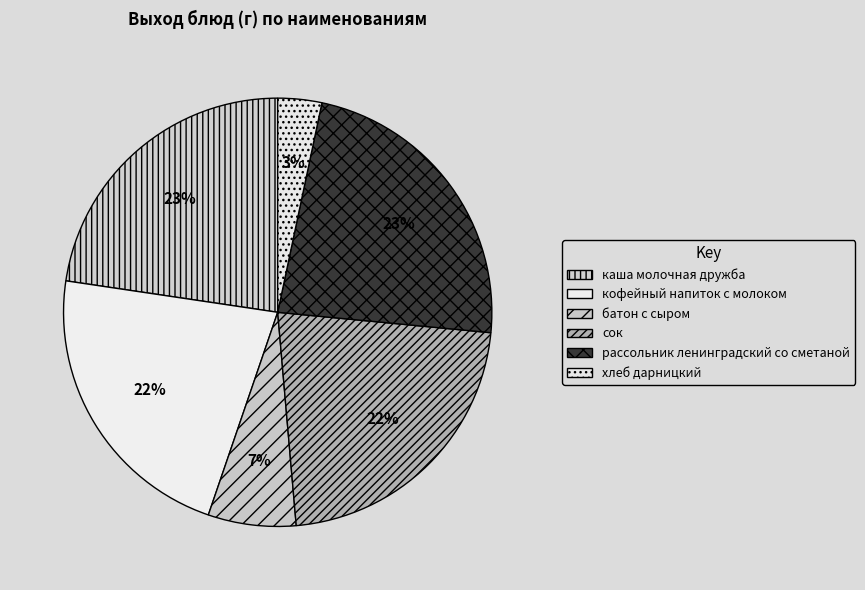

Rank the categories by value from highest to lowest.

рассольник ленинградский со сметаной, каша молочная дружба, кофейный напиток с молоком, сок, батон с сыром, хлеб дарницкий